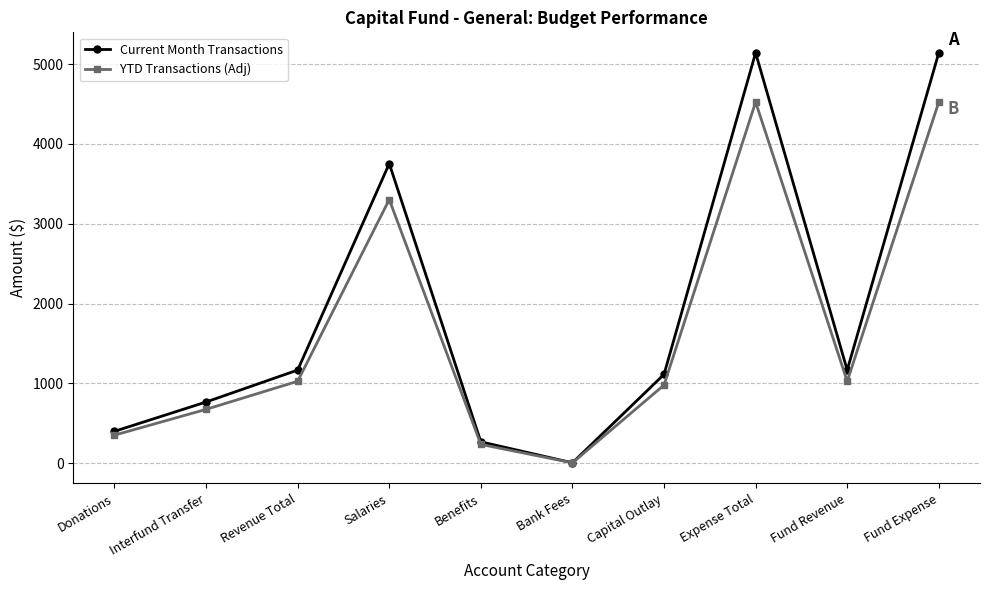

Where does the YTD Transactions (Adj) series first go above 1027?

Revenue Total